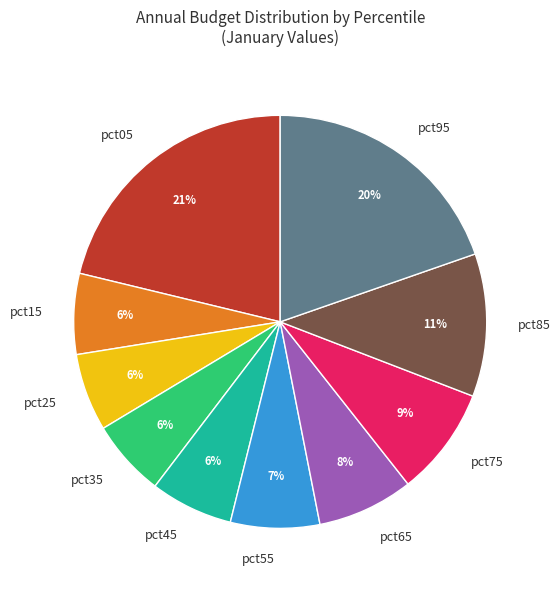

How many segments does this pie chart have?

10